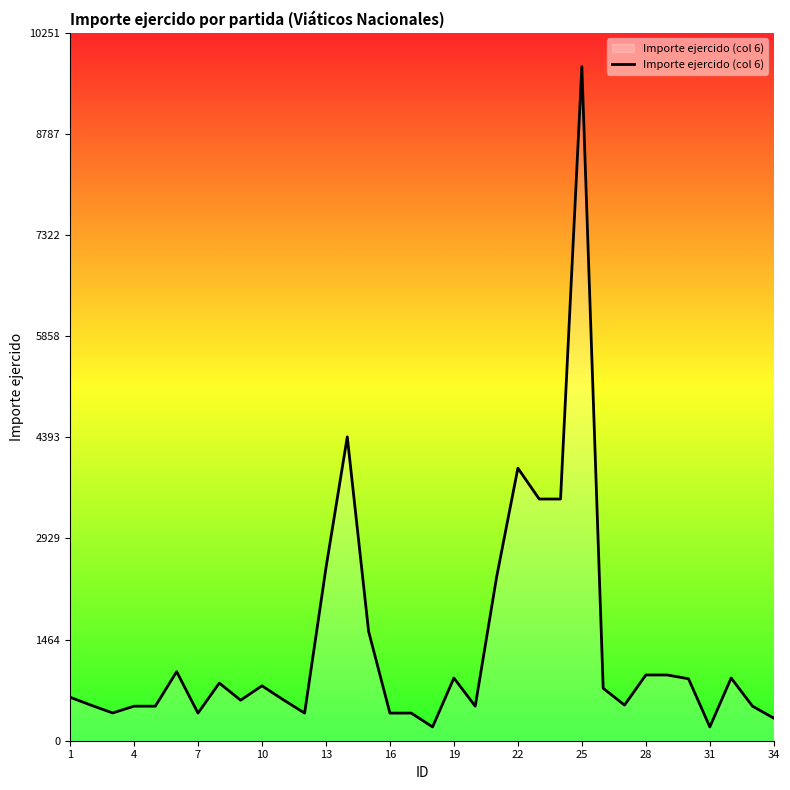

What is the maximum value shown in the chart?

9763.0